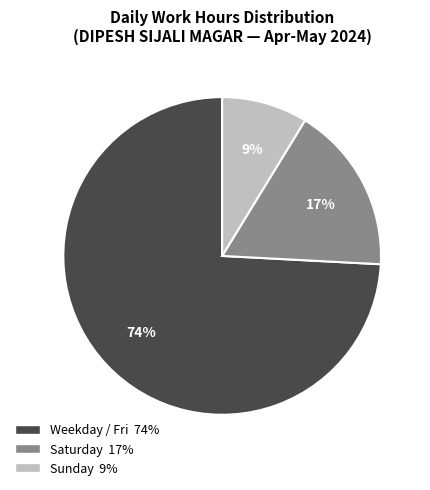

To the nearest percent, what is the difference between the largest and smallest slice percentages?

65%